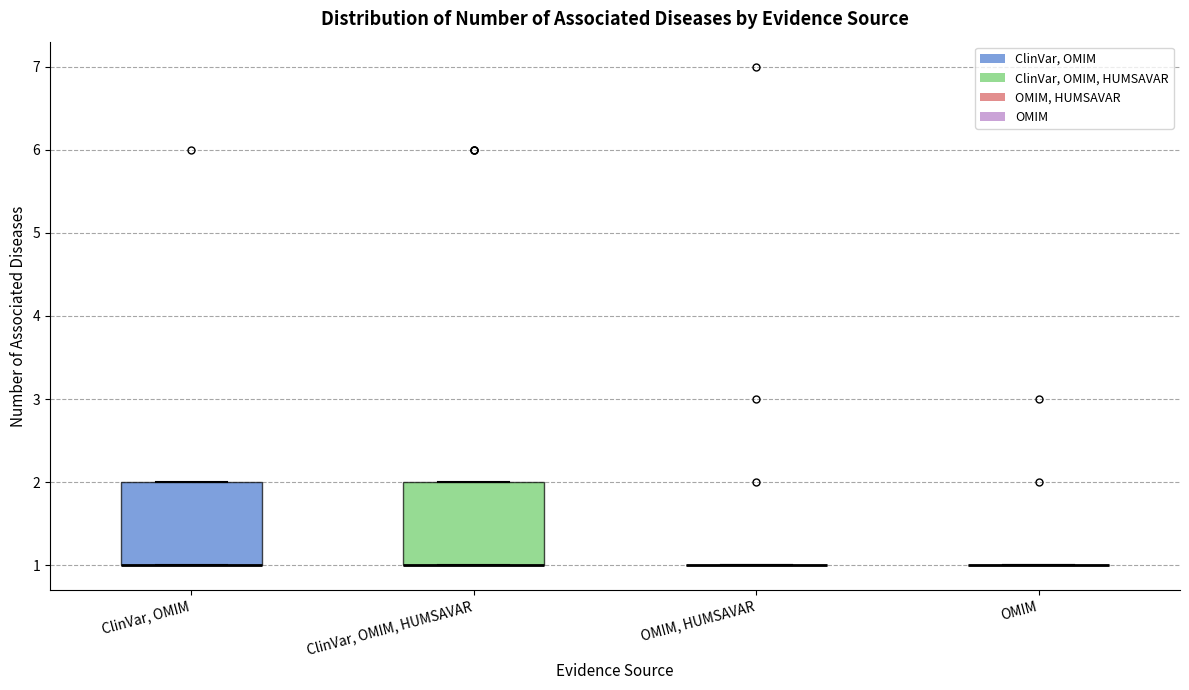

Reading left to right, transcribe this box plot: for each box, give where its median line is, the range the box spans, and where its two whiskers end, as read against the y-axis. The values are not printed on the chart, so give them approximately, as read against the axis.

ClinVar, OMIM: median 1 (drawn on the box's lower edge), box 1 to 2, whiskers 1 to 2
ClinVar, OMIM, HUMSAVAR: median 1 (drawn on the box's lower edge), box 1 to 2, whiskers 1 to 2
OMIM, HUMSAVAR: box collapsed to a line at 1, whiskers 1 to 1
OMIM: box collapsed to a line at 1, whiskers 1 to 1